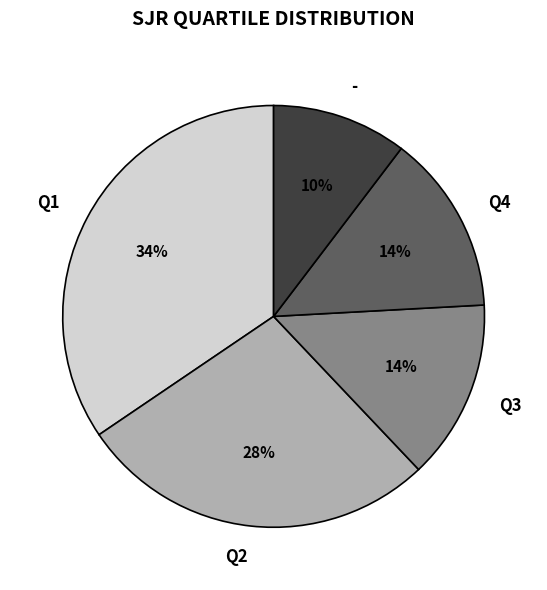

True or false: - accounts for 4% of the total.

False